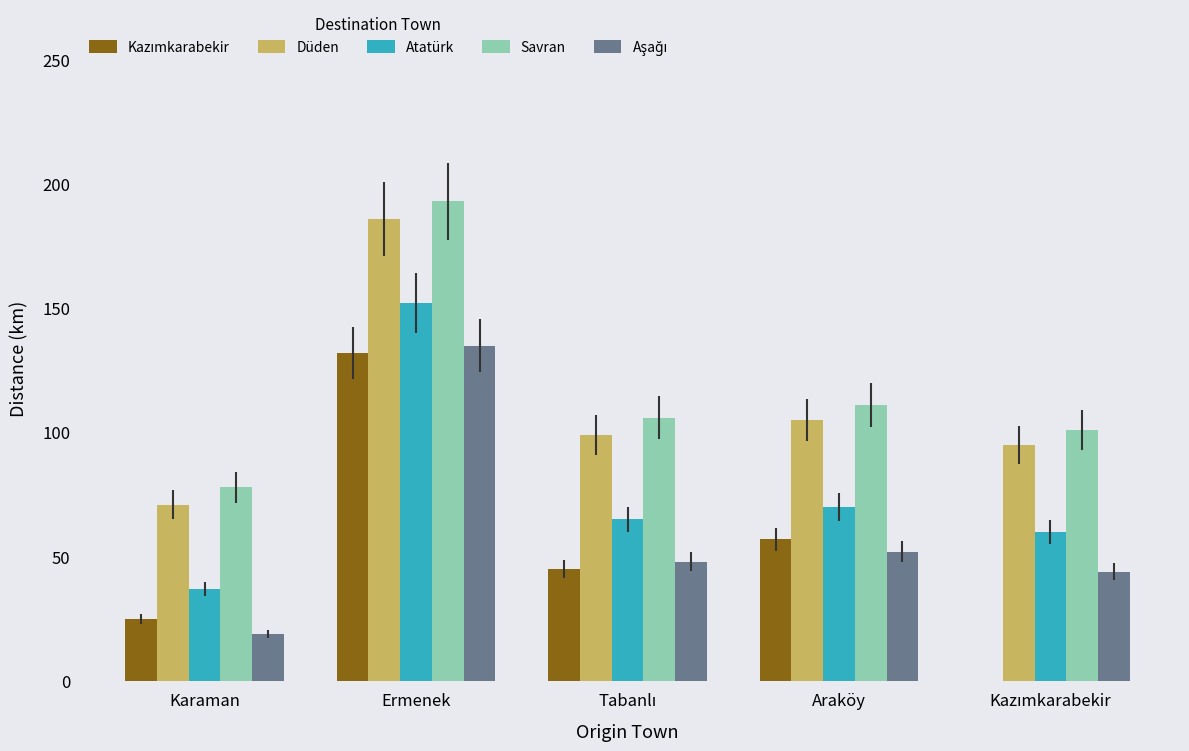

Are the bars grouped side by side (vs. stacked)?

Yes